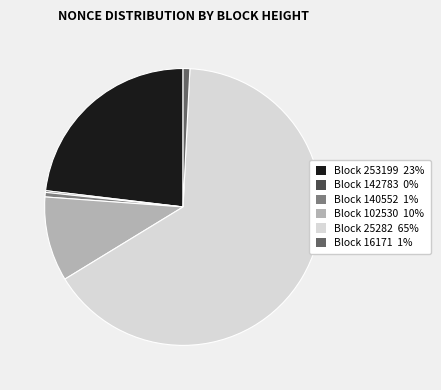

True or false: Block 253199 23% accounts for 23% of the total.

True